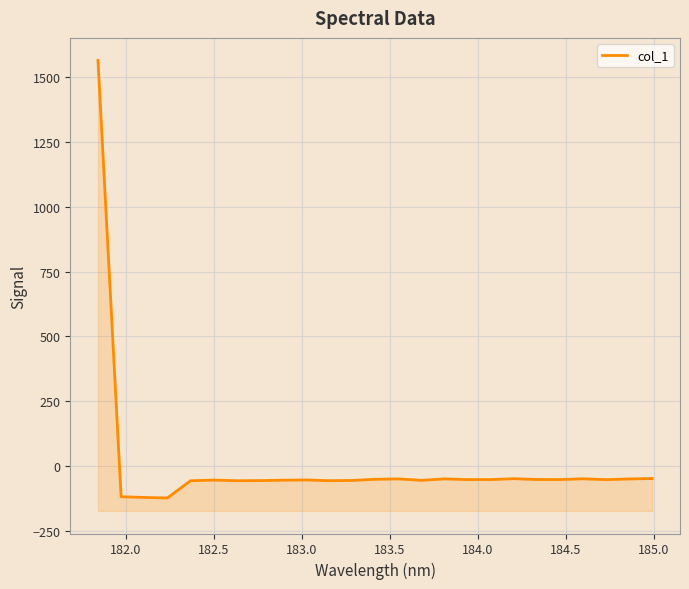

Reading right to left, extract all data points from this chart.

-47.2	-48.9	-51.5	-48.3	-51.2	-51.1	-47.8	-51.3	-51.3	-48.6	-54.1	-48.7	-50.1	-54.6	-55.6	-52.7	-53.7	-55.2	-55.7	-53.2	-55.8	-122.2	-120.1	-117.4	1563.3